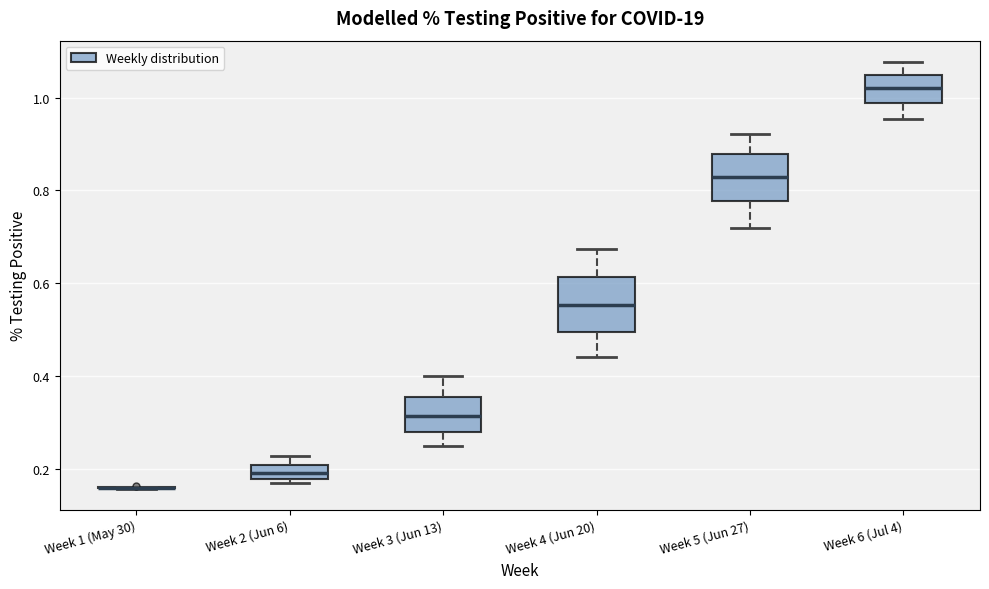

Where does the median line of the box for Week 5 (Jun 27) sit on the y-axis? The values are not printed on the chart, so give them approximately, as read against the axis.

0.82